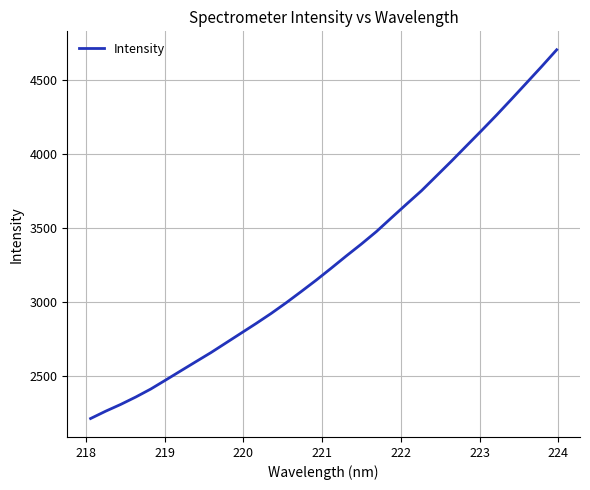

What is the difference between the maximum and minimum values?

2490.9